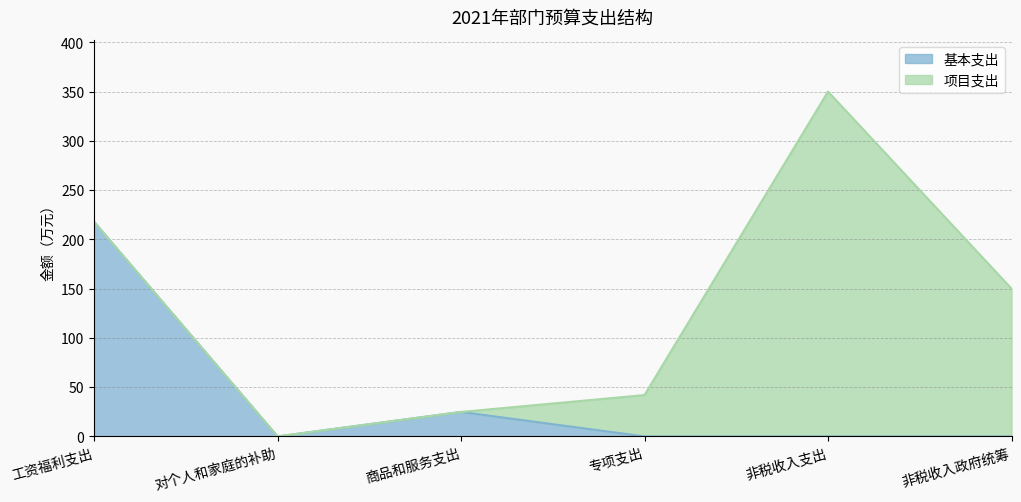

How many data points are above 0?

2